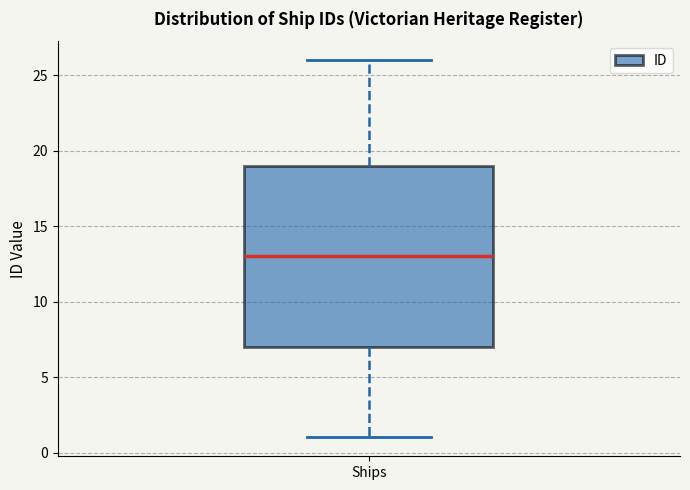

Read this box plot against the y-axis: the position of the median line, the range covered by the box, and the ends of both whiskers. The values are not printed on the chart, so give them approximately, as read against the axis.

median 13, box 7 to 19, whiskers 1 to 26